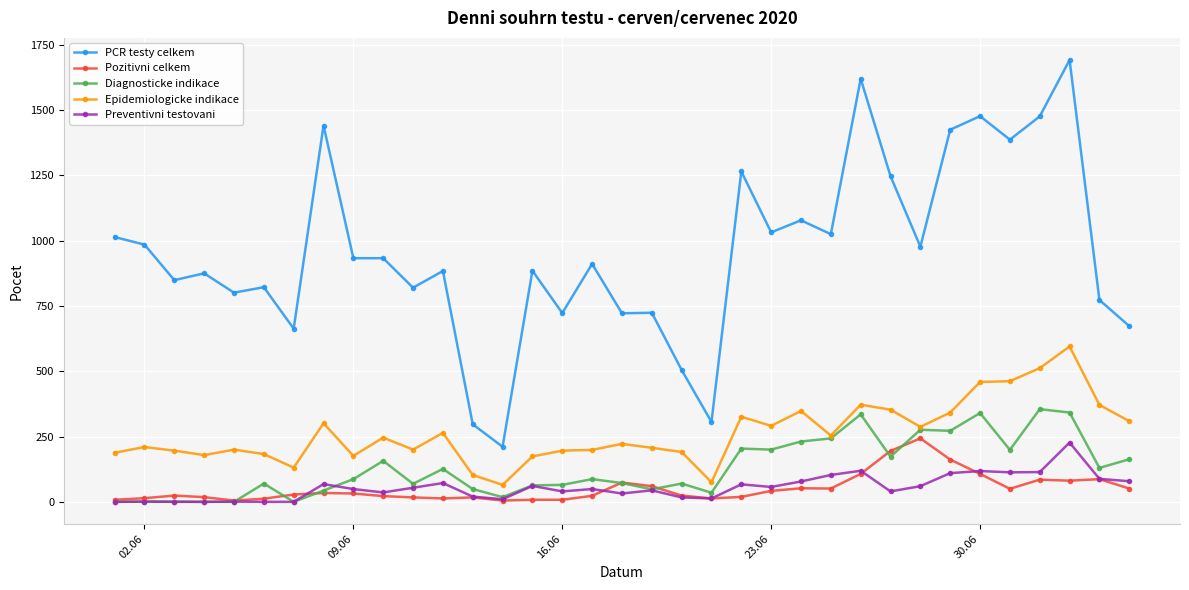

How many values in the Diagnosticke indikace series are below 87?

17